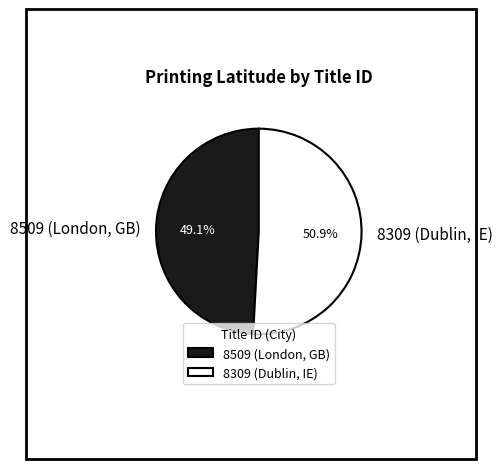

Does 8309 (Dublin, IE) account for over 50% of the chart?

Yes